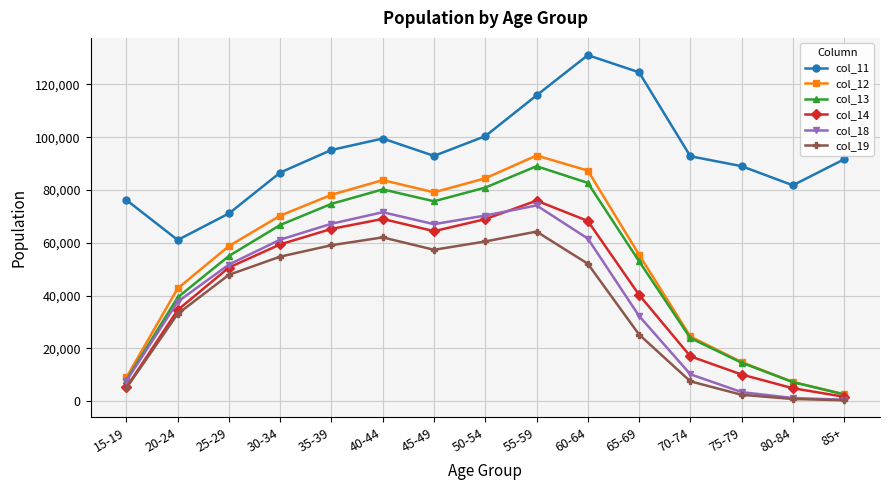

Does the chart have visible grid lines?

Yes